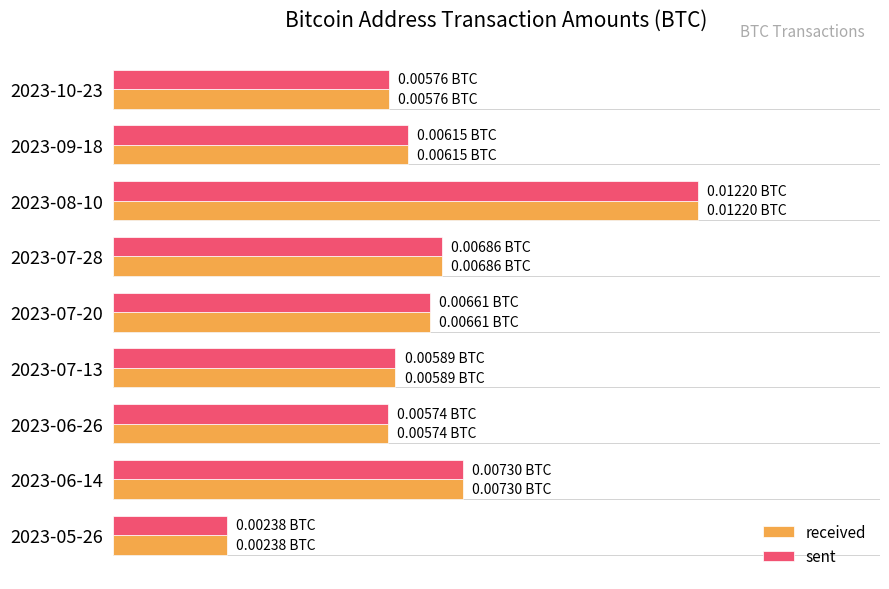

Which series has the largest total across all categories?

received